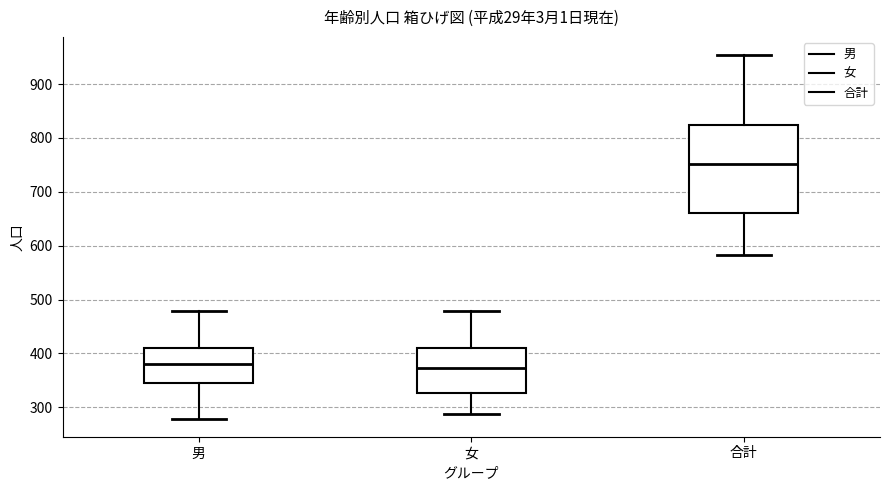

Comparing the boxes themselves (not the whiskers), which one is the tallest?

合計